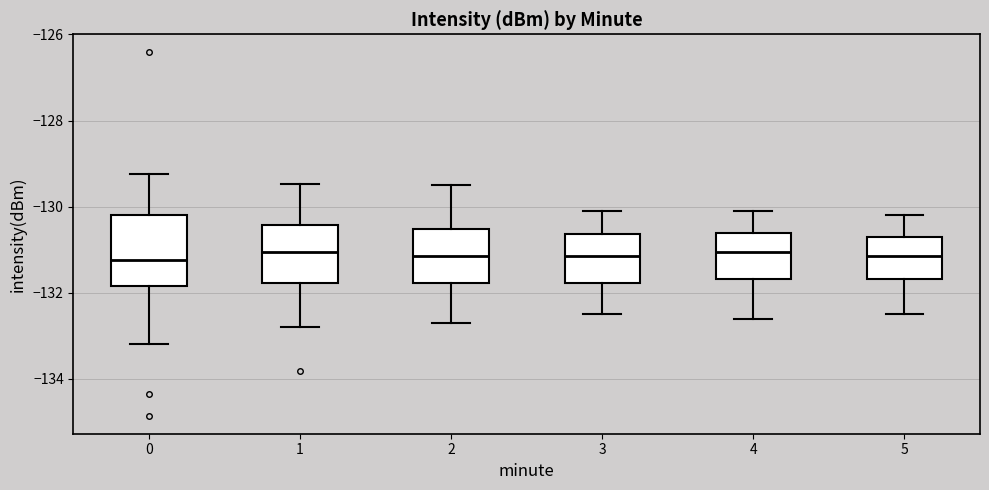

Comparing the boxes themselves (not the whiskers), which one is the tallest?

0